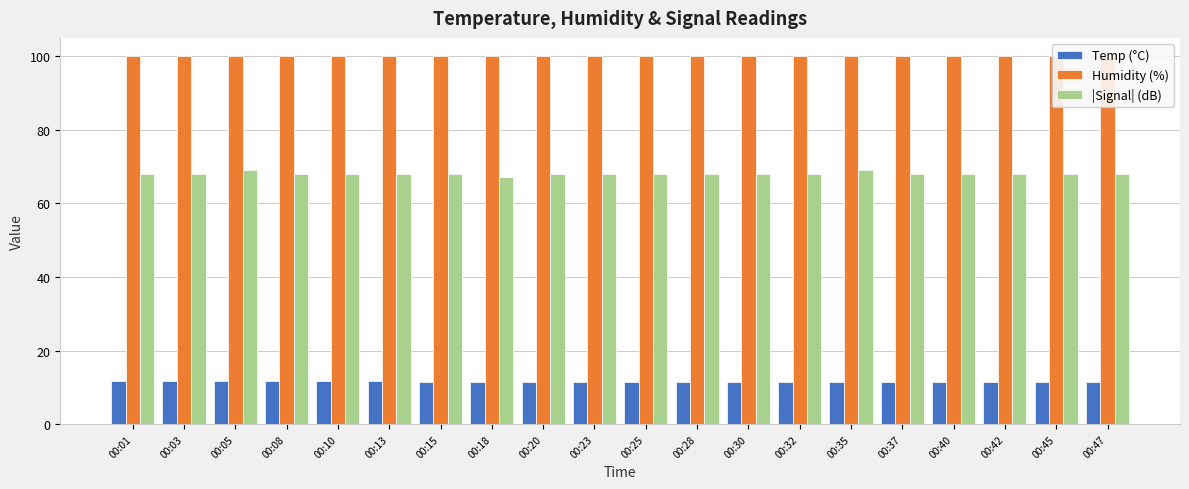

Which category has the highest value in the Humidity (%) series?

00:01